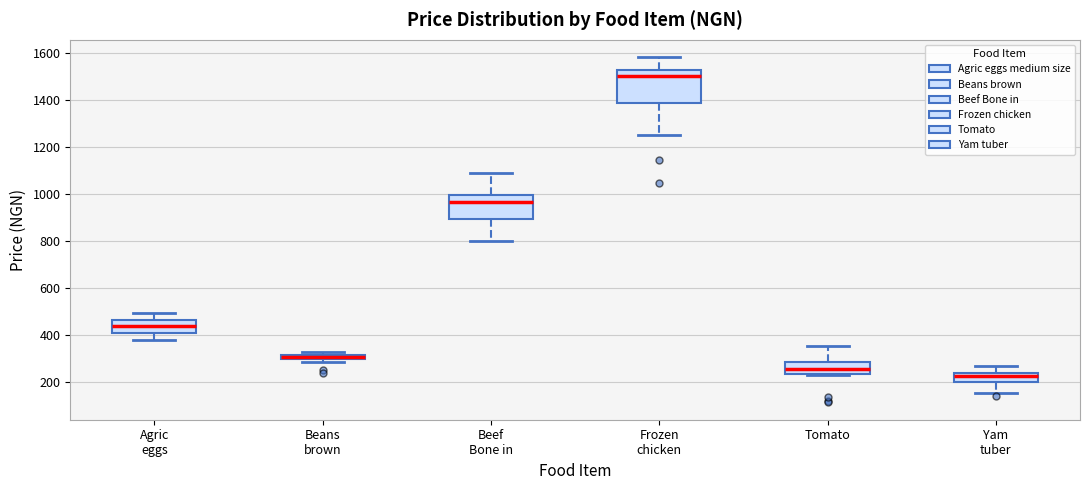

Where does the upper whisker of the box for Frozen chicken end on the y-axis? The values are not printed on the chart, so give them approximately, as read against the axis.

1580